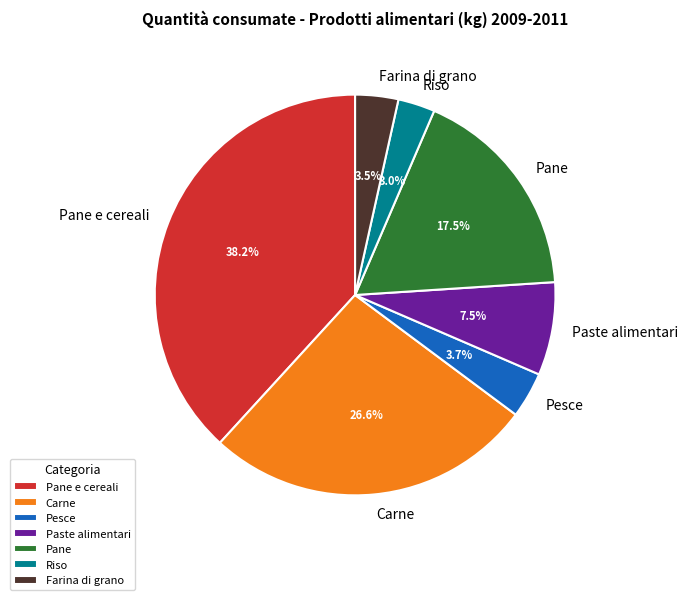

True or false: Carne accounts for 27% of the total.

True